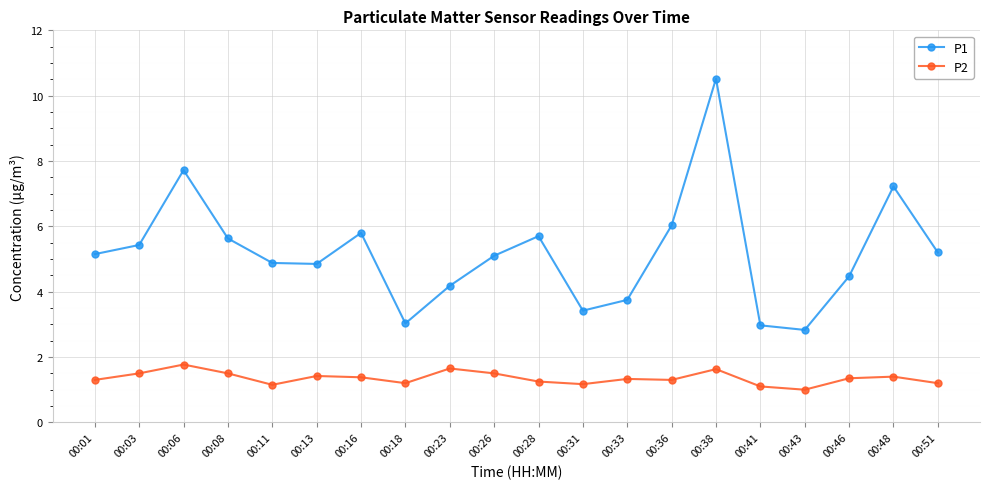

At how many categories does at least one series exceed 7?

3